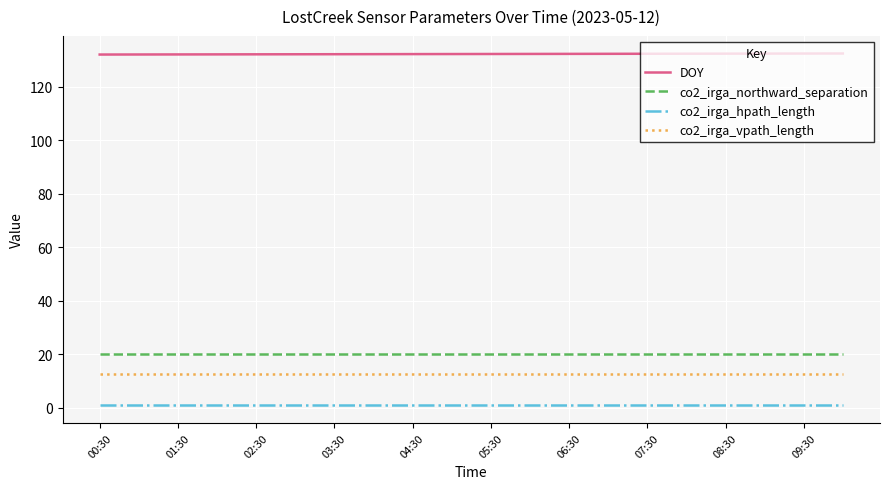

What are all the series names shown in the legend?

DOY, co2_irga_northward_separation, co2_irga_hpath_length, co2_irga_vpath_length